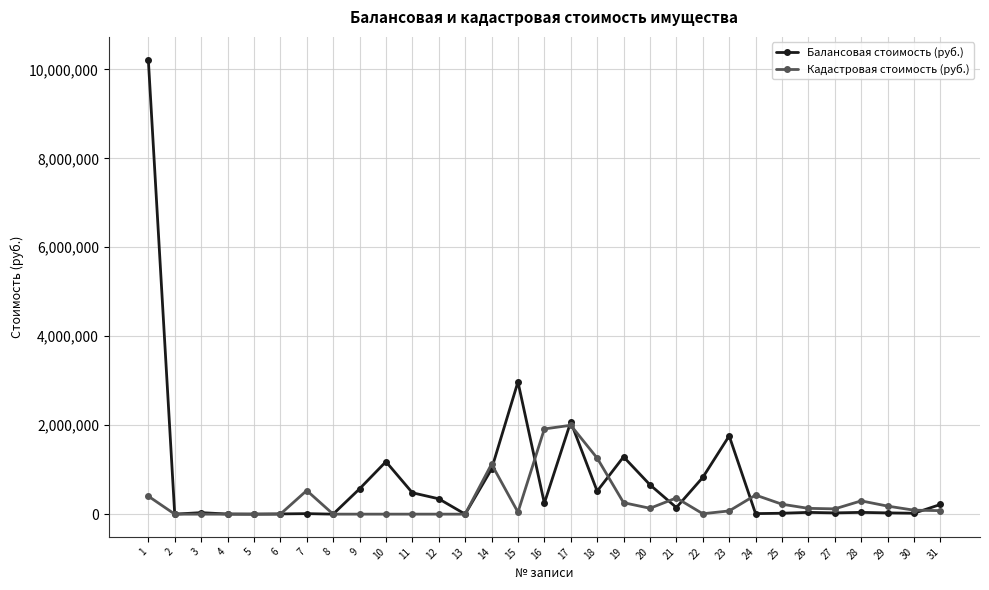

At 12, list the series in order from smallest to largest.

Кадастровая стоимость (руб.), Балансовая стоимость (руб.)